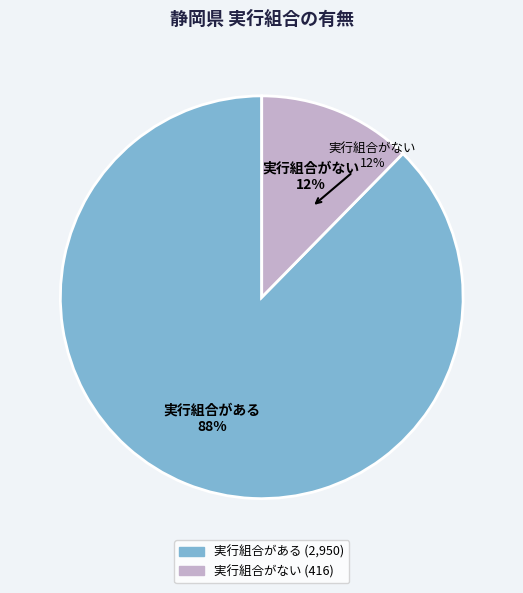

How many segments does this pie chart have?

2